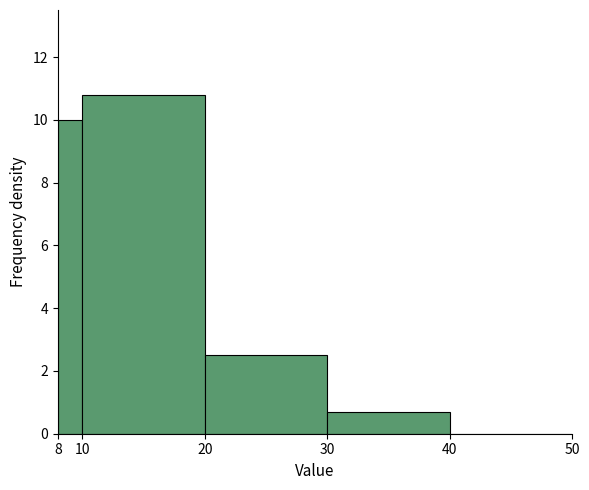

Which range on the x-axis has the tallest bar?

10 to 20